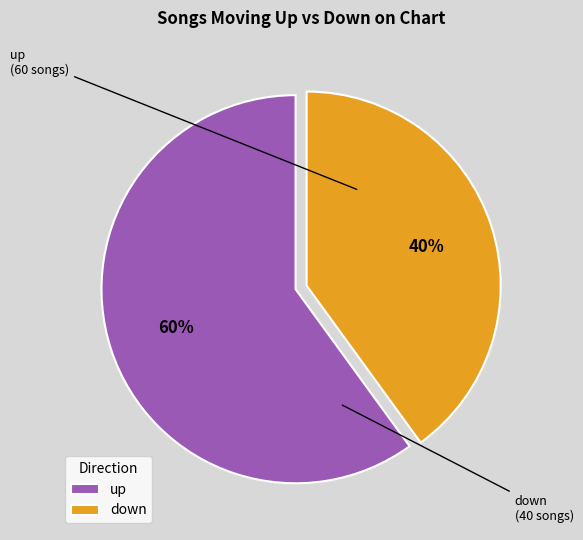

How many slices are in this pie chart?

2